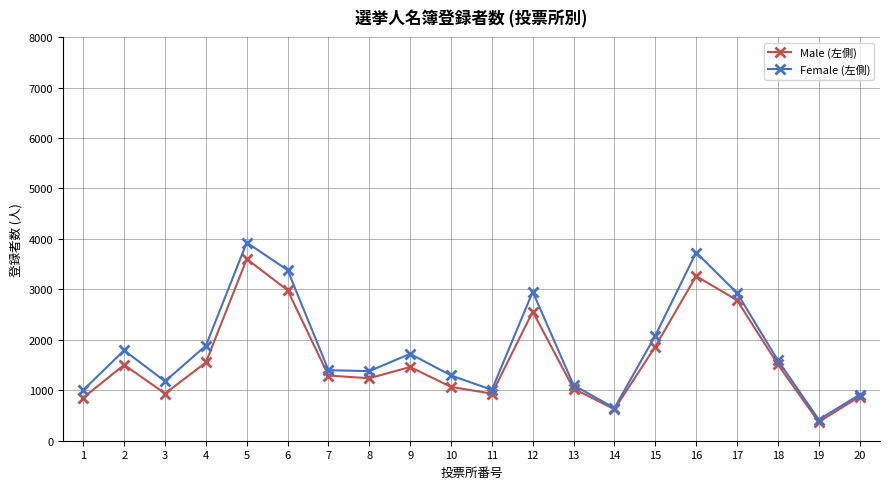

What is the minimum value for Male (左側)?

372